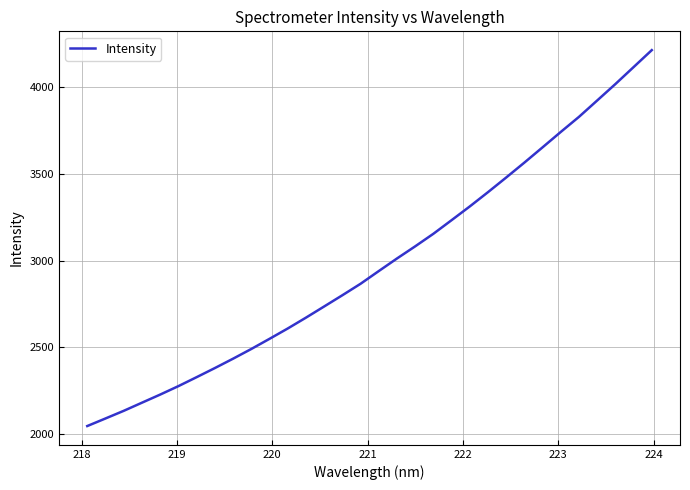

What is the minimum value shown in the chart?

2046.6